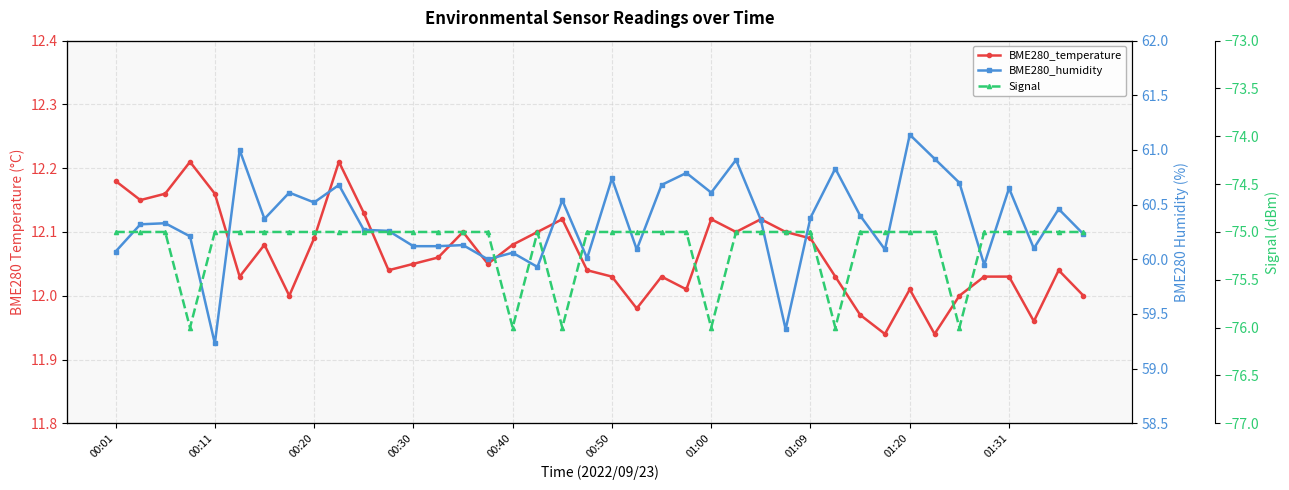

What is the difference between the second highest and second lowest values in the Signal series?

1.0